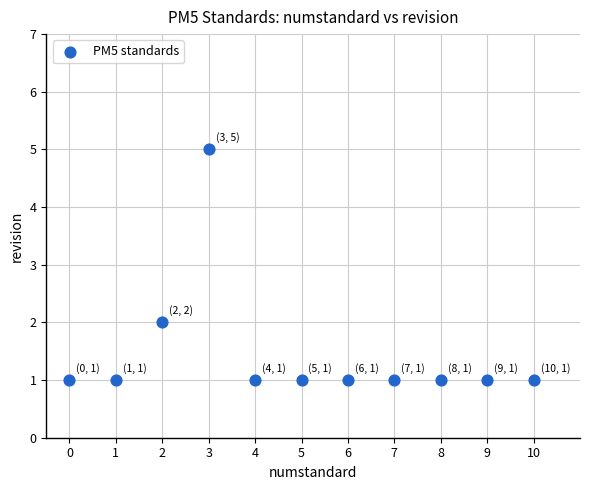

What is the range of Y values (max minus min)?

4